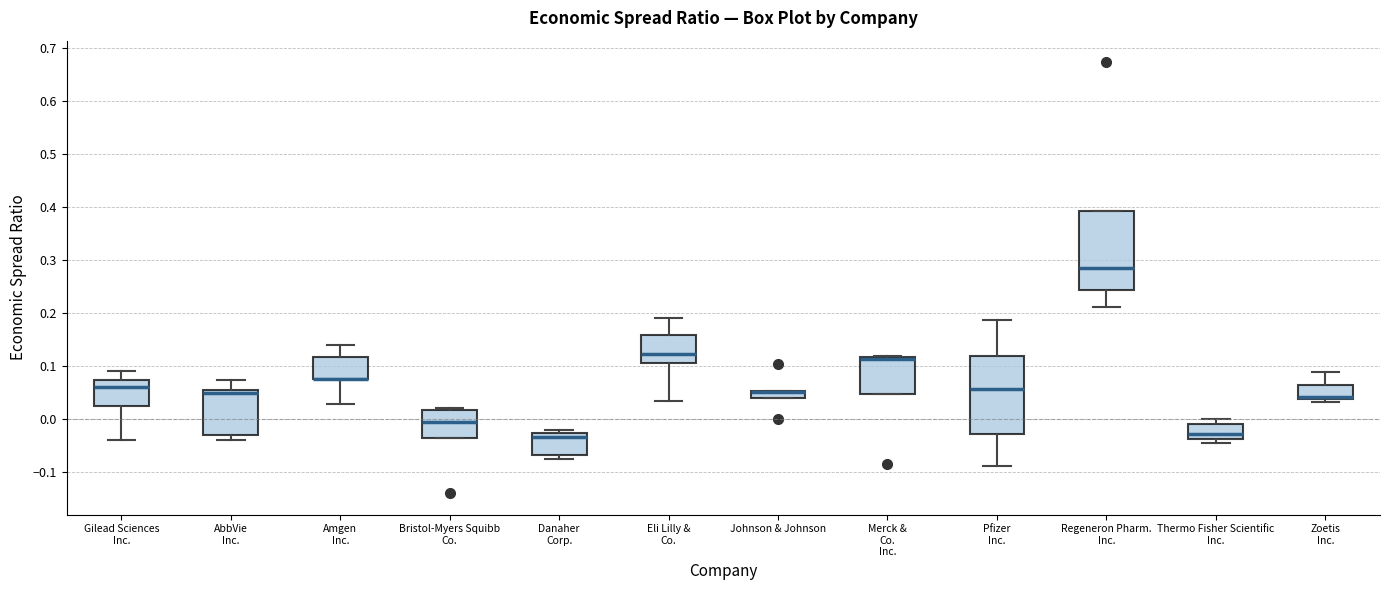

Where does the upper whisker of the box for AbbVie Inc. end on the y-axis? The values are not printed on the chart, so give them approximately, as read against the axis.

0.07